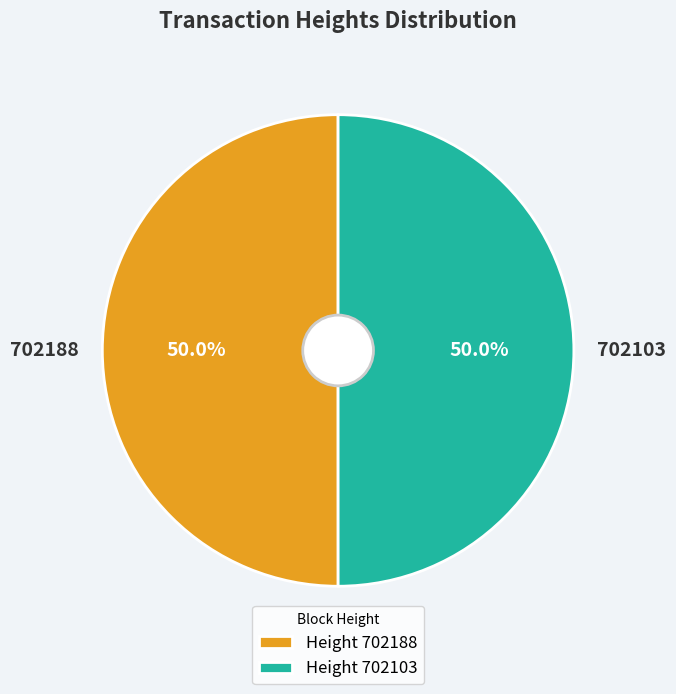

What is the ratio of the value at 702188 to the value at 702103?

1.0